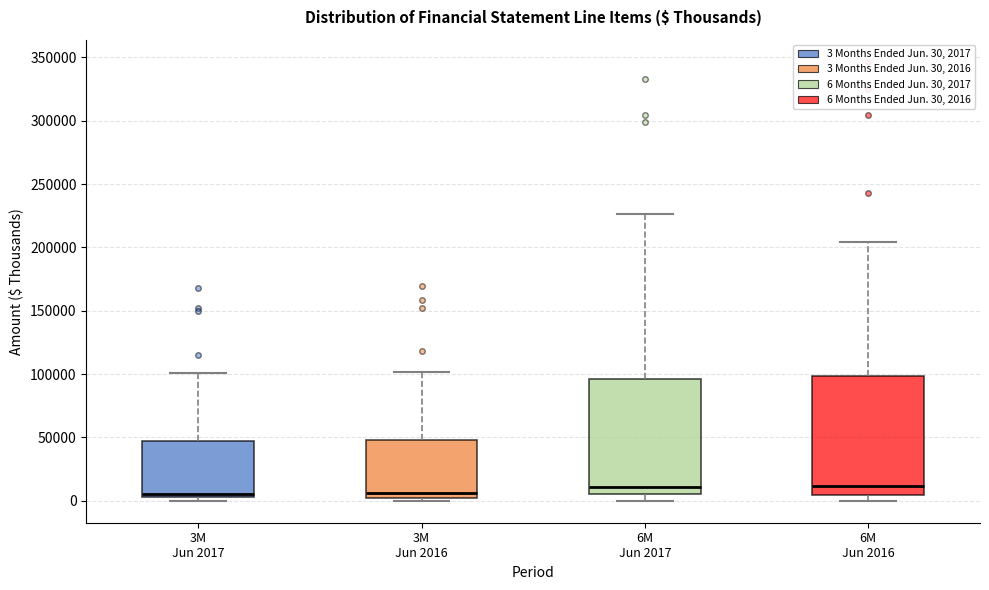

Reading left to right, transcribe this box plot: for each box, give where its median line is, the range the box spans, and where its two whiskers end, as read against the y-axis. The values are not printed on the chart, so give them approximately, as read against the axis.

3M Jun 2017: median 5000 (just above the box's lower edge), box 5000 to 45000, whiskers 0 to 100000
3M Jun 2016: median 5000, box 0 to 50000, whiskers 0 (just below the box's lower edge) to 100000
6M Jun 2017: median 10000, box 5000 to 95000, whiskers 0 to 225000
6M Jun 2016: median 10000, box 5000 to 100000, whiskers 0 to 205000